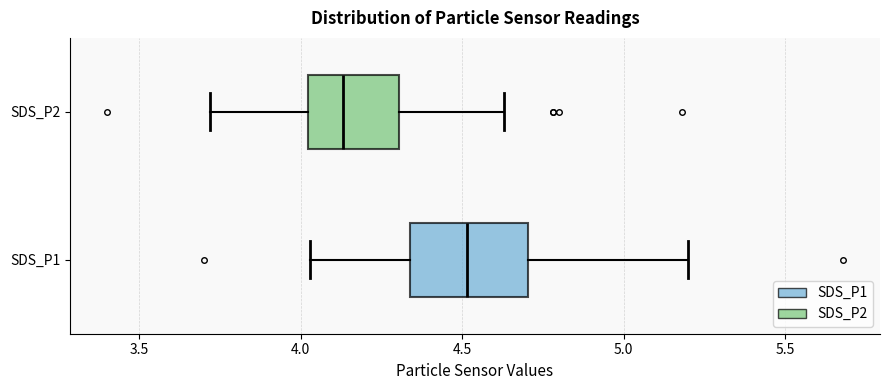

Which box has the furthest to the right median line?

SDS_P1